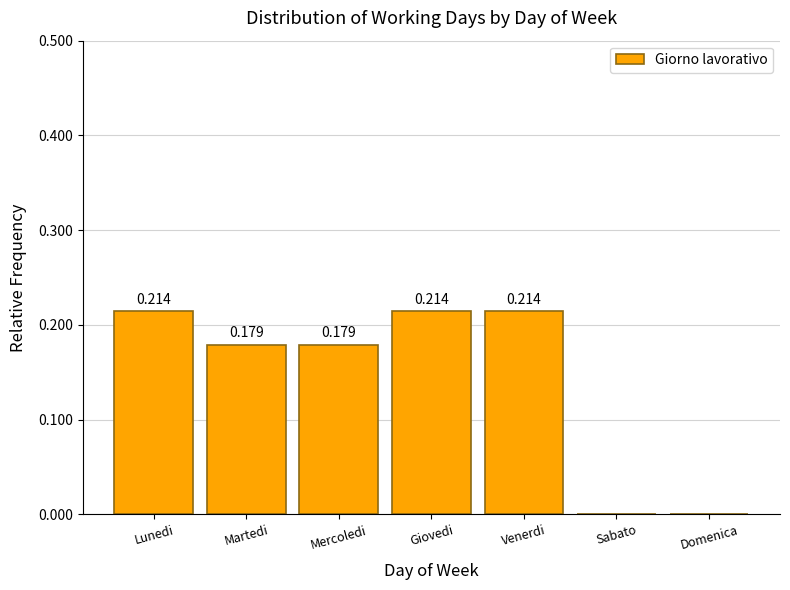

Between Martedi and Giovedi, which is larger?

Giovedi